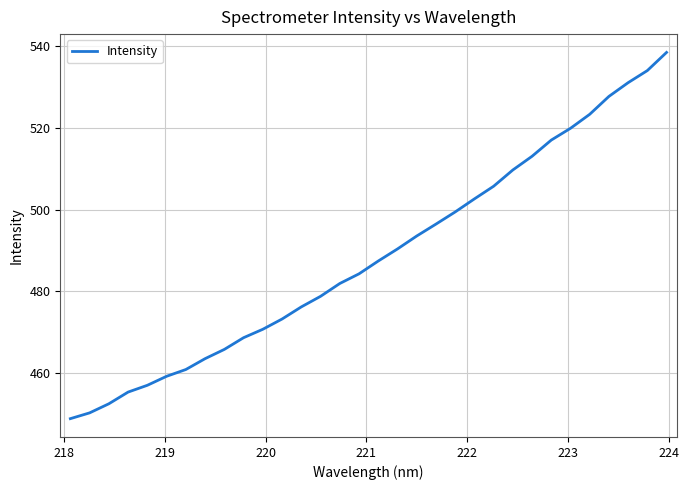

What is the greatest value displayed?

538.5